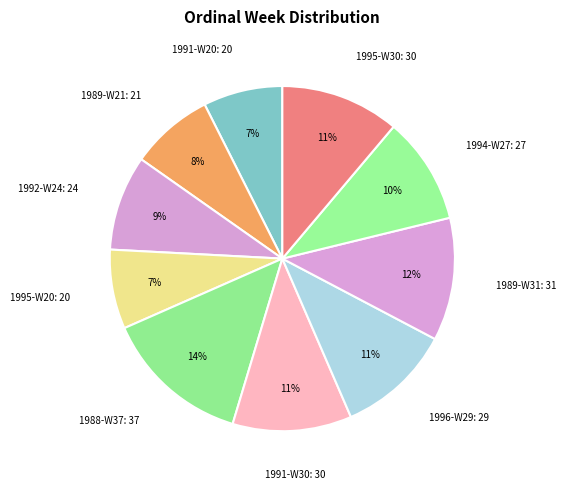

Which slice is the largest?

1988-W37